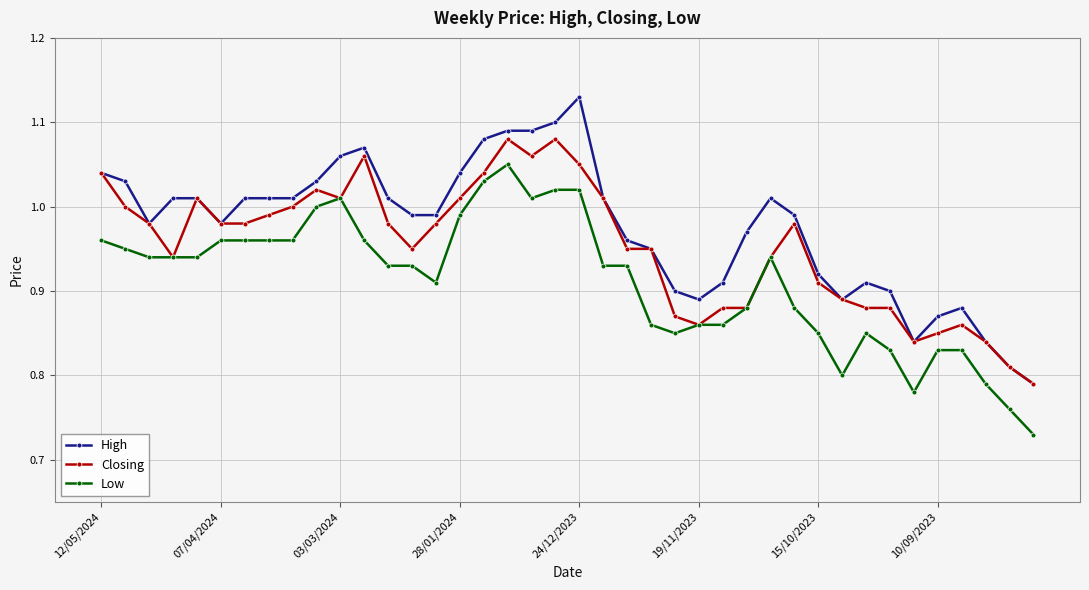

True or false: Low has more than 2 points higher than both neighbors.

True